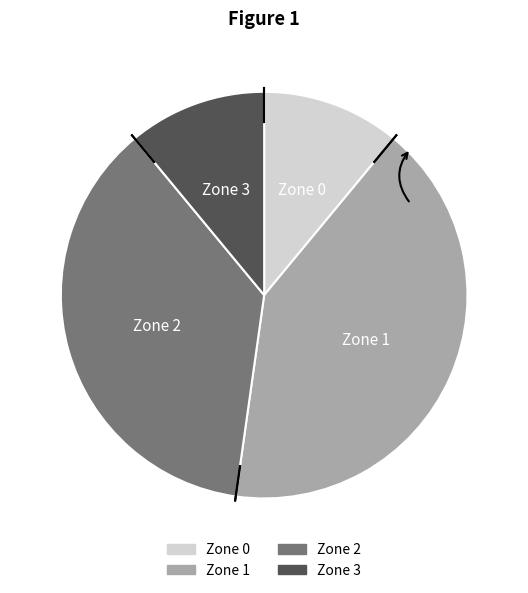

Which slice is the largest?

Zone 1